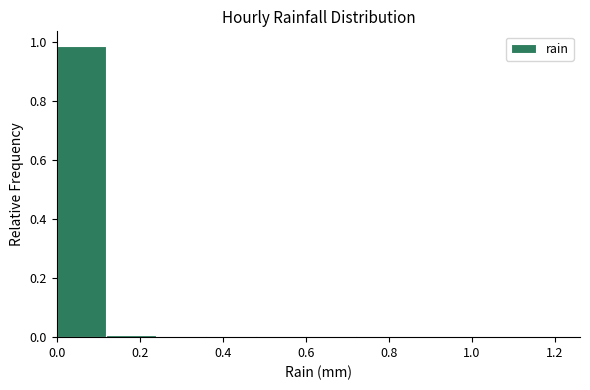

Over which range of the x-axis is the bar tallest?

0.00 to 0.12